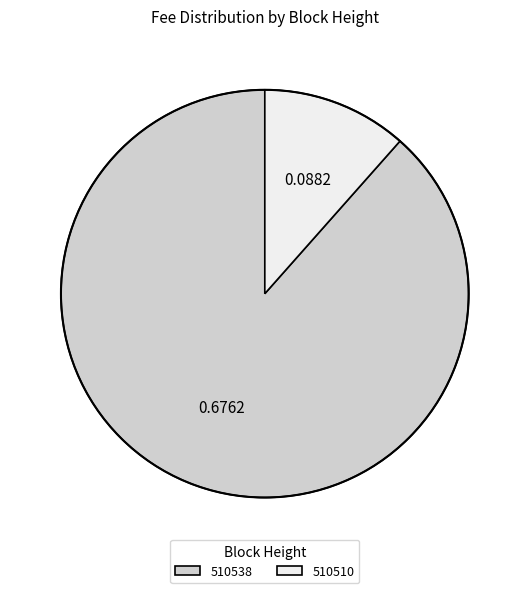

Combined, do 510538 and 510510 account for over 50%?

Yes